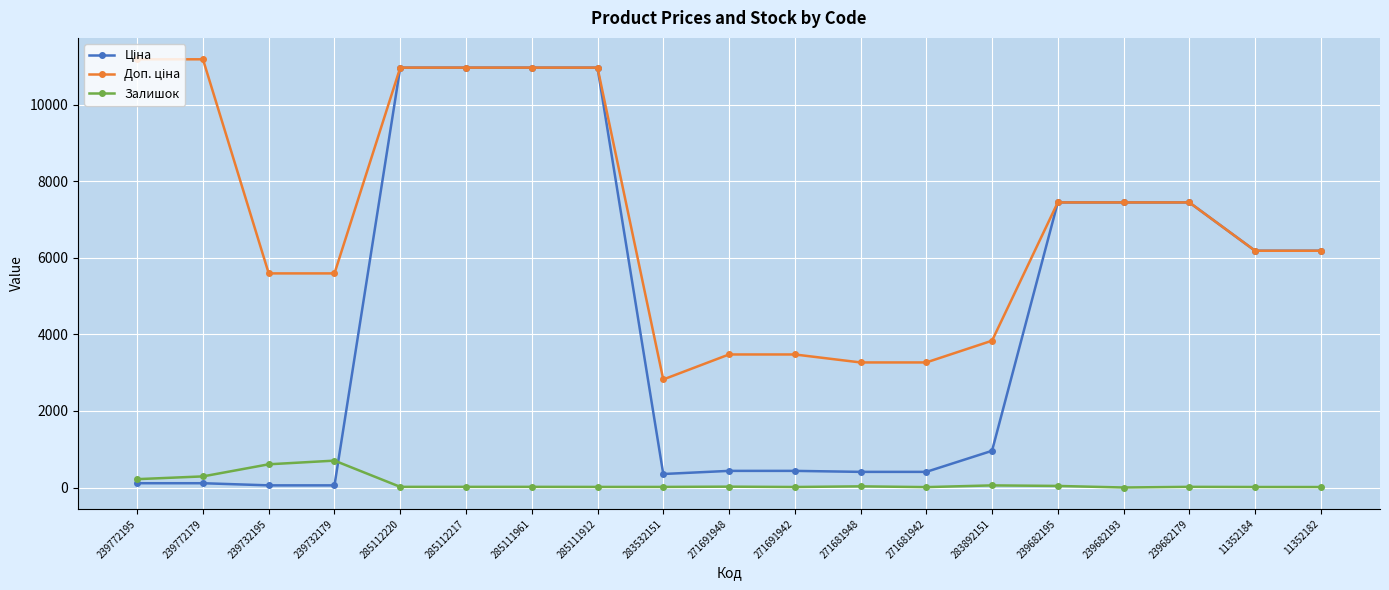

How many series are shown in this chart?

3